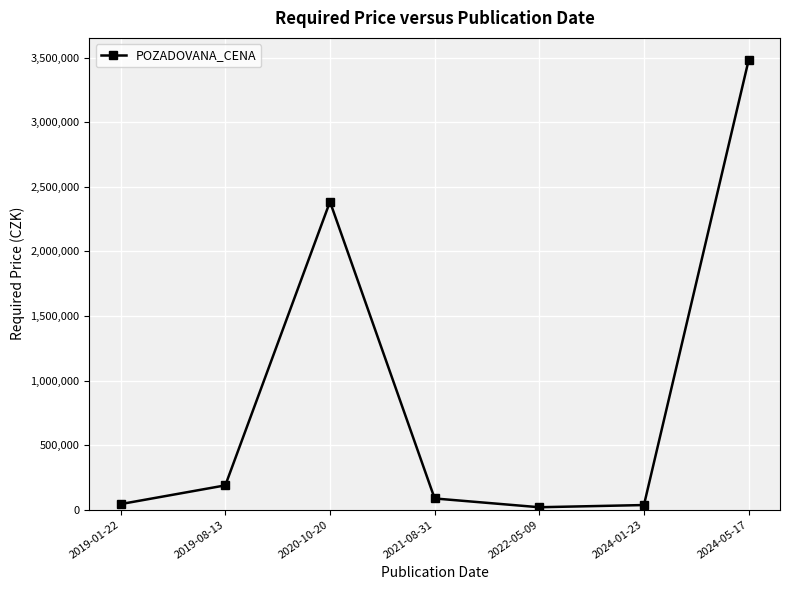

What is the change in value from 2021-08-31 to 2022-05-09?

-68000